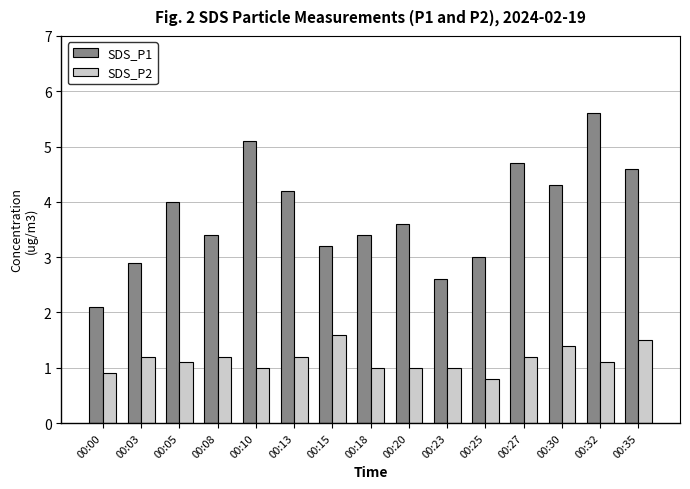

What is the minimum value for SDS_P2?

0.8